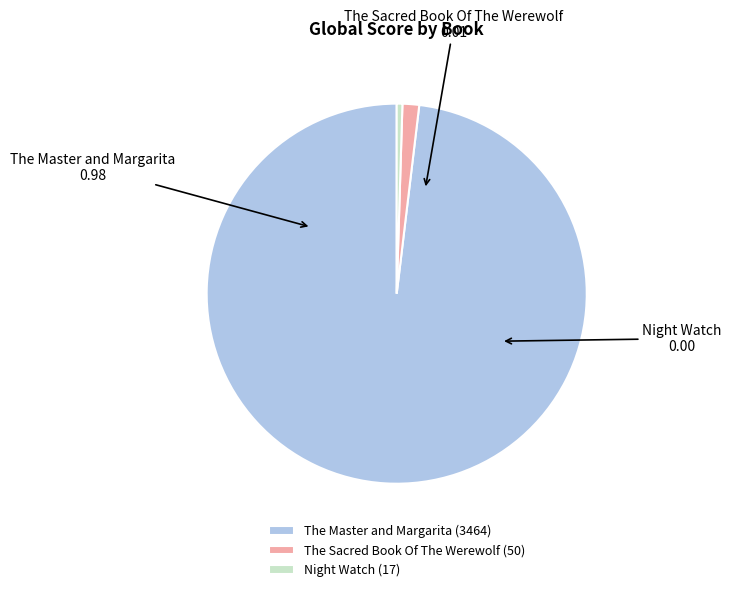

Is it true that The Master and Margarita is 98% of the pie?

True